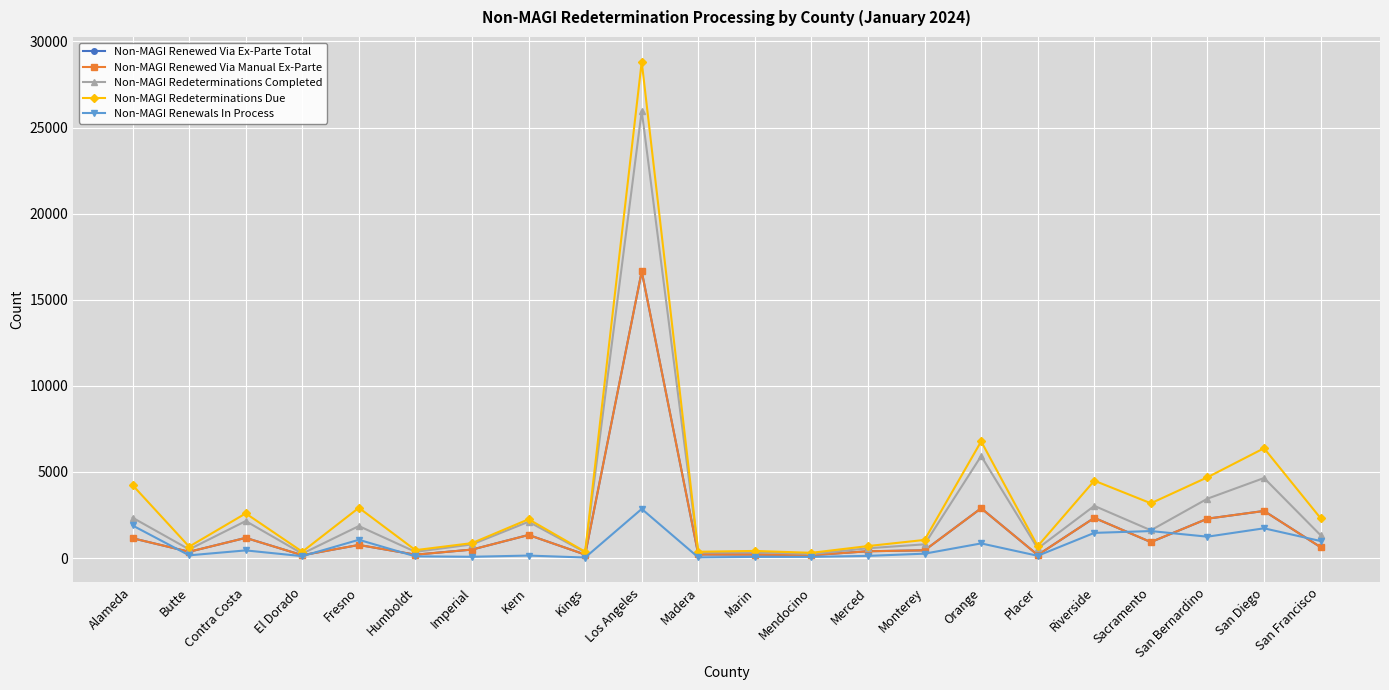

Does the chart have visible grid lines?

Yes